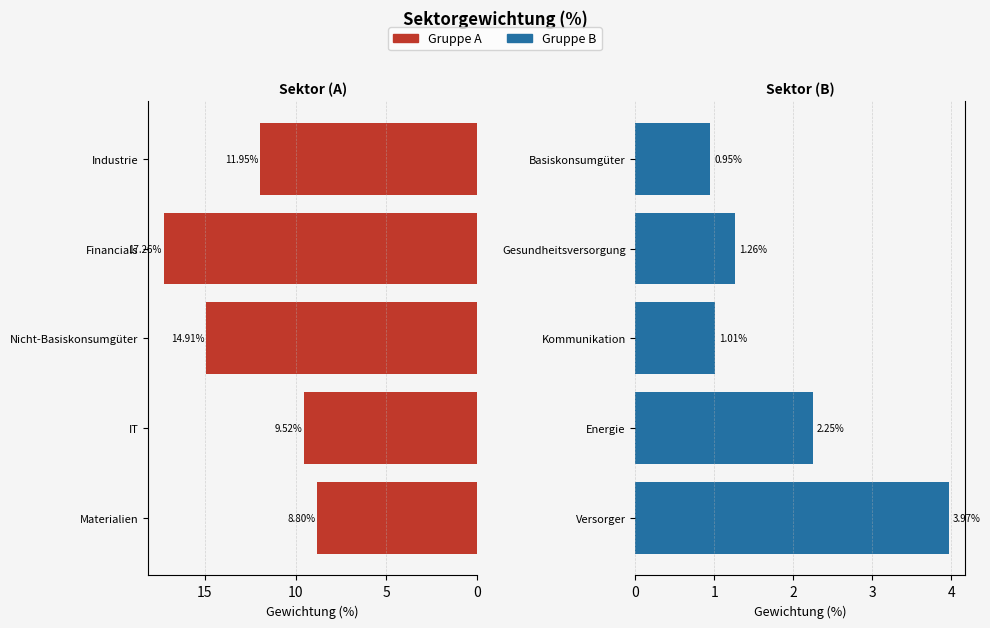

Between Materialien and Industrie, which is larger?

Industrie